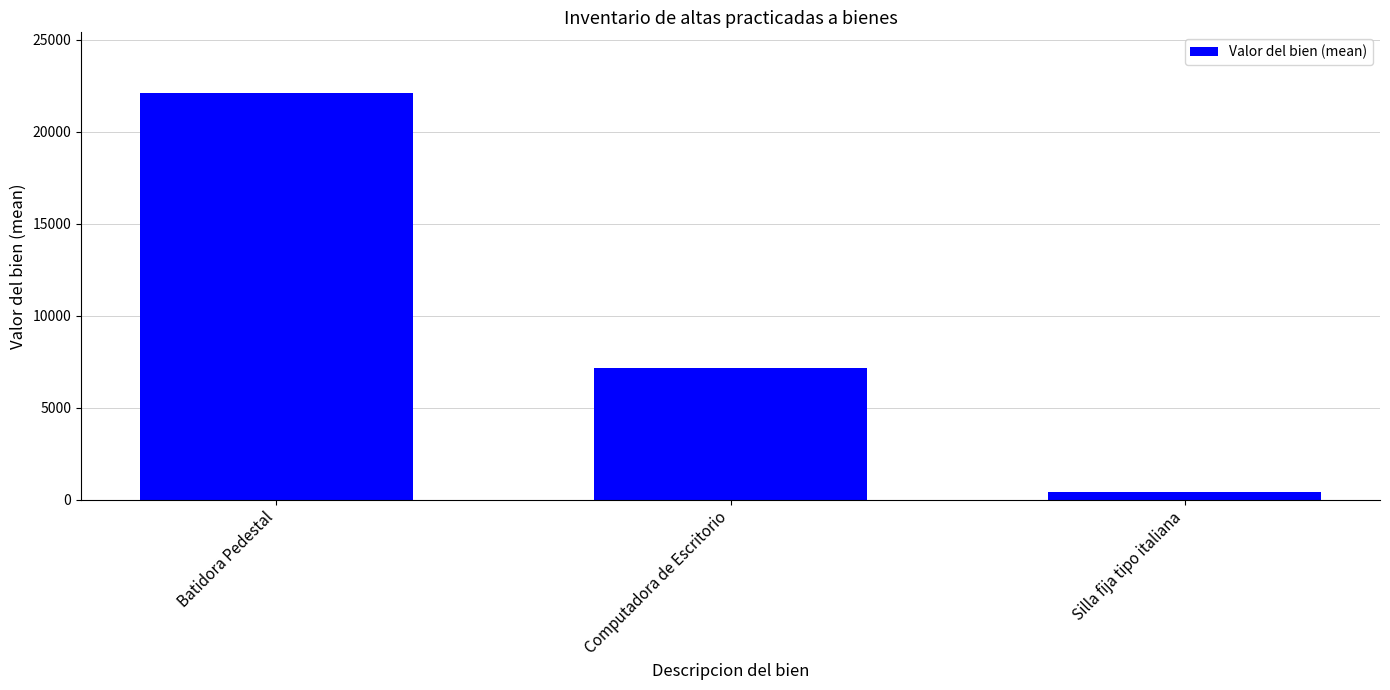

What is the sum of all values?

29664.5